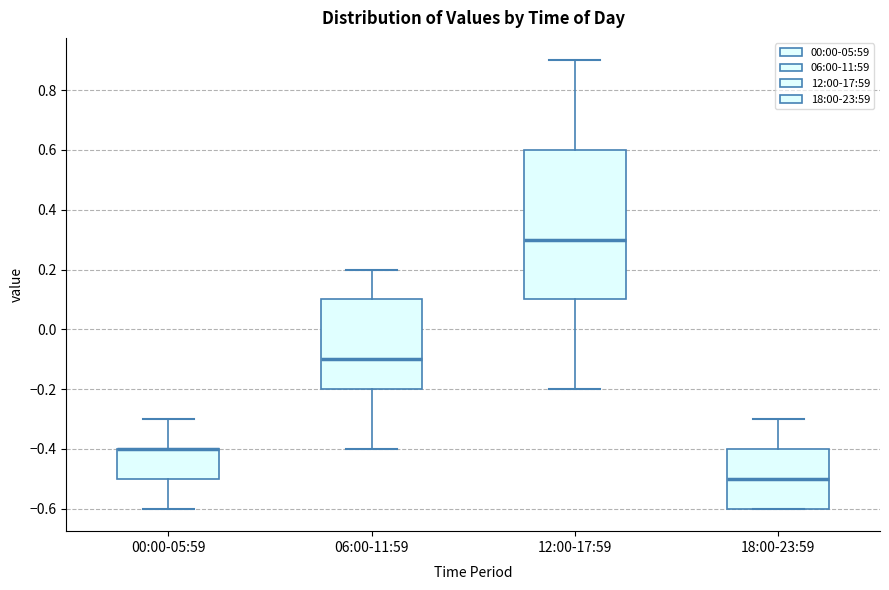

Reading left to right, transcribe this box plot: for each box, give where its median line is, the range the box spans, and where its two whiskers end, as read against the y-axis. The values are not printed on the chart, so give them approximately, as read against the axis.

00:00-05:59: median -0.4 (drawn on the box's upper edge), box -0.5 to -0.4, whiskers -0.6 to -0.3
06:00-11:59: median -0.1, box -0.2 to 0.1, whiskers -0.4 to 0.2
12:00-17:59: median 0.3, box 0.1 to 0.6, whiskers -0.2 to 0.9
18:00-23:59: median -0.5, box -0.6 to -0.4, whiskers -0.6 to -0.3